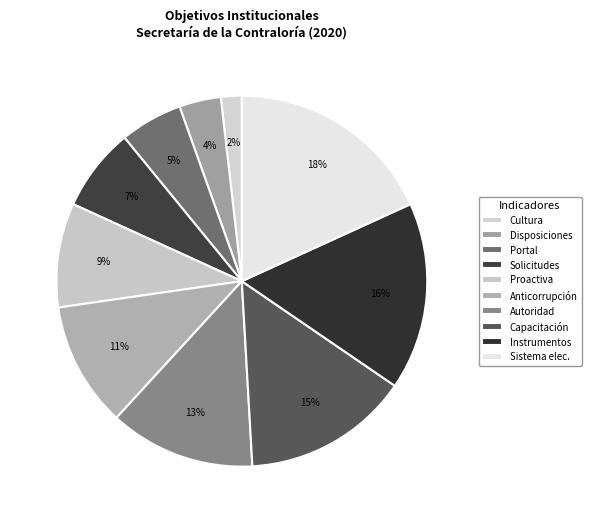

Rank the categories by value from highest to lowest.

Sistema elec., Instrumentos, Capacitación, Autoridad, Anticorrupción, Proactiva, Solicitudes, Portal, Disposiciones, Cultura